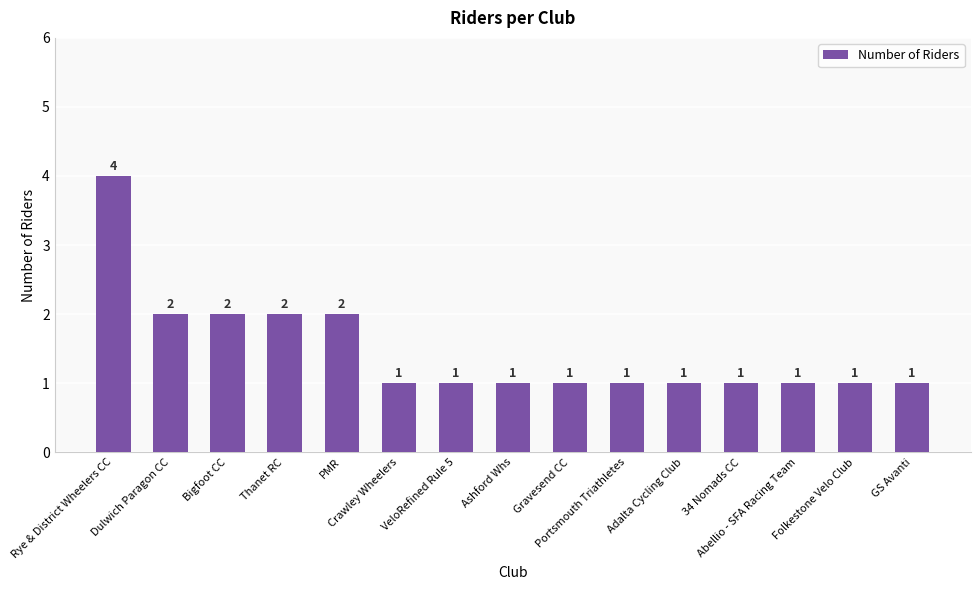

What is the difference between the second highest and minimum values?

1